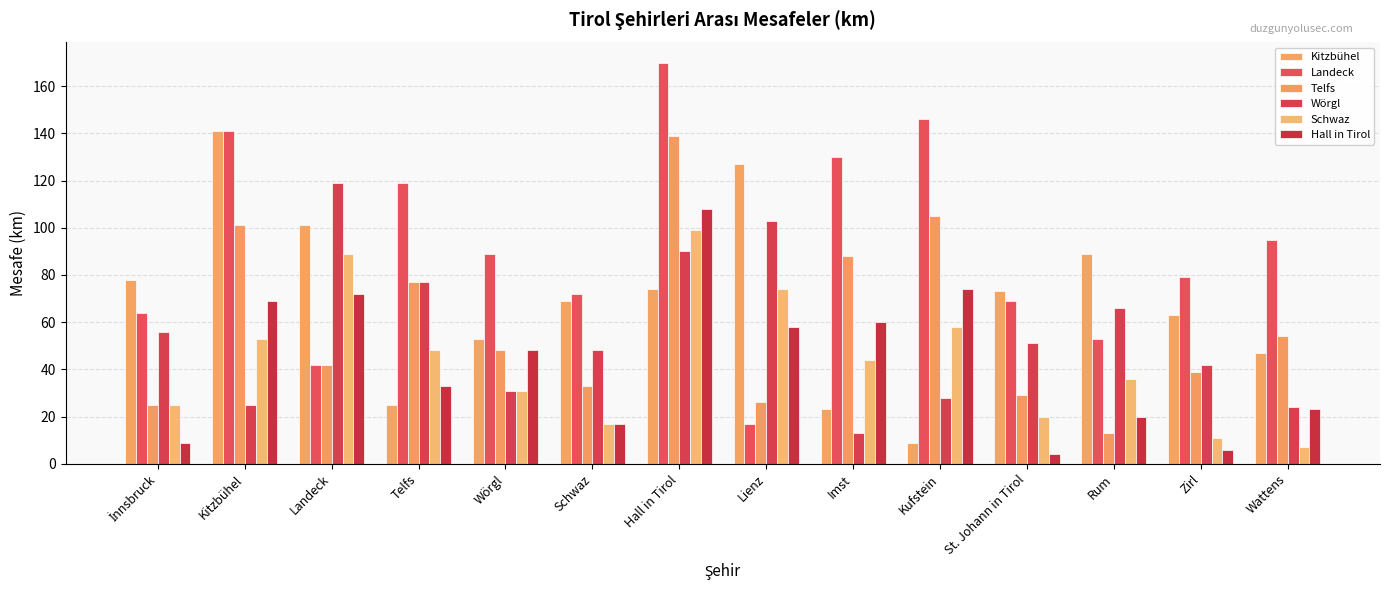

Reading left to right, extract all data points from this chart.

Kitzbühel: 78	141	101	25	53	69	74	127	23	9	73	89	63	47
Landeck: 64	141	42	119	89	72	170	17	130	146	69	53	79	95
Telfs: 25	101	42	77	48	33	139	26	88	105	29	13	39	54
Wörgl: 56	25	119	77	31	48	90	103	13	28	51	66	42	24
Schwaz: 25	53	89	48	31	17	99	74	44	58	20	36	11	7
Hall in Tirol: 9	69	72	33	48	17	108	58	60	74	4	20	6	23